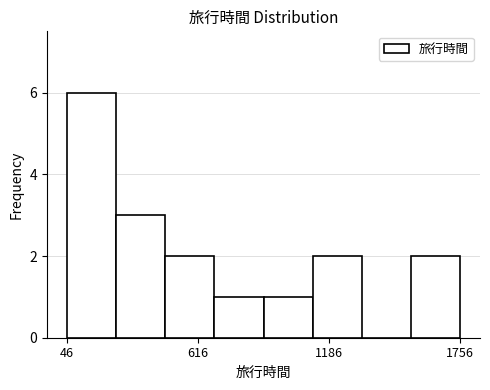

Read against the x-axis, roughly where is the centre of the tallest bar?

200